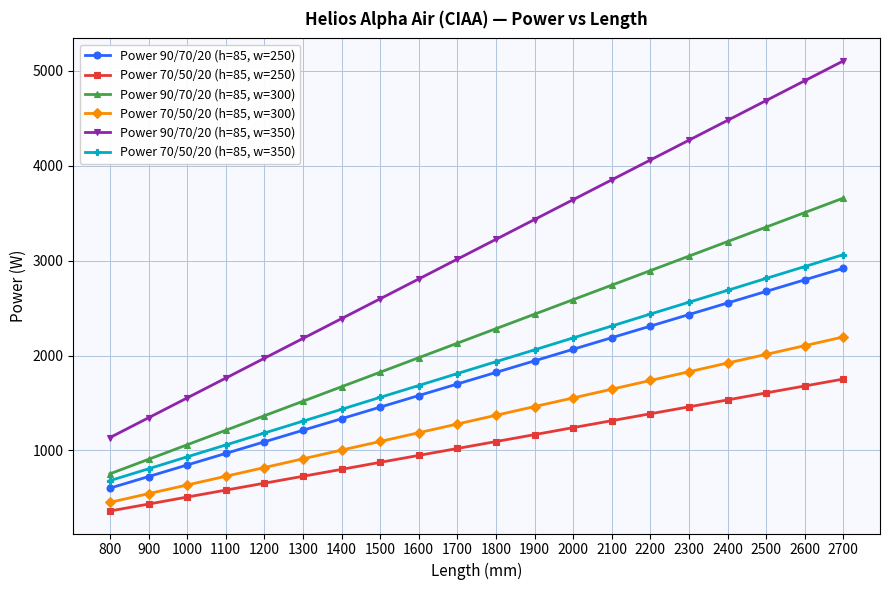

At which category is the sum across all series the highest?

2700